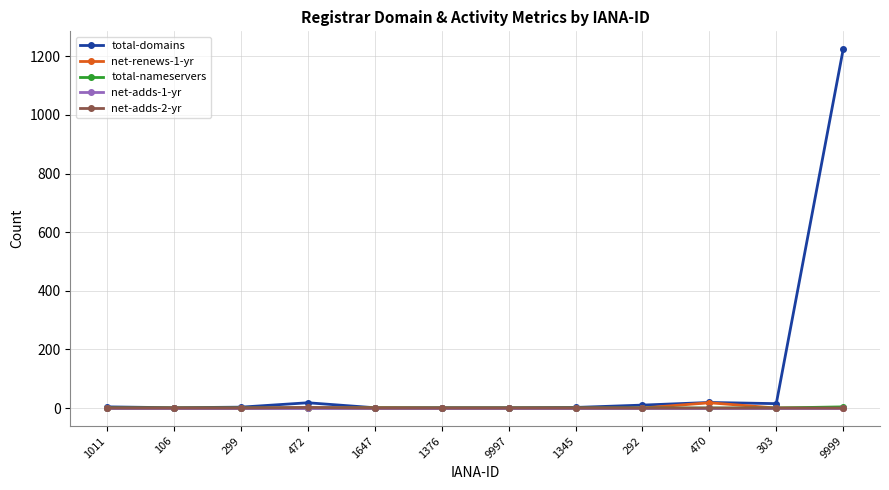

What is the maximum value for total-domains?

1224